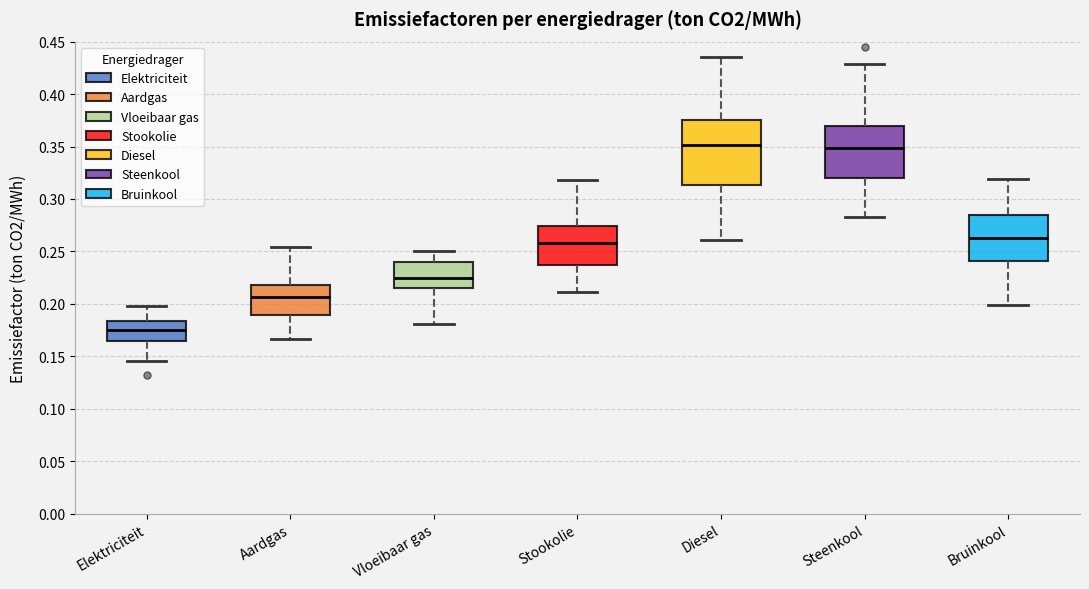

Where is the lower edge of the box for Aardgas on the y-axis? The values are not printed on the chart, so give them approximately, as read against the axis.

0.190